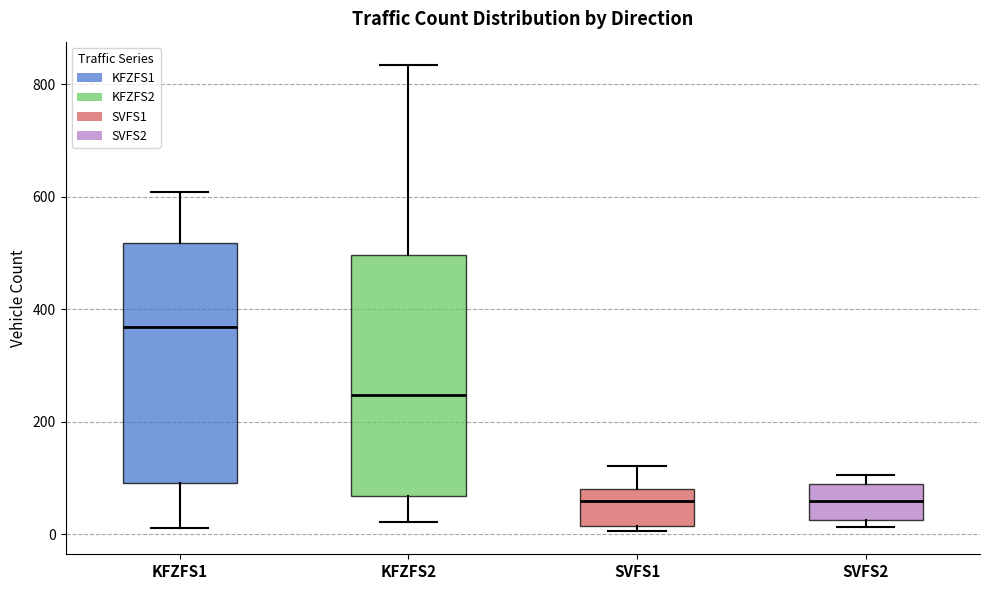

Where is the upper edge of the box for KFZFS2 on the y-axis? The values are not printed on the chart, so give them approximately, as read against the axis.

500